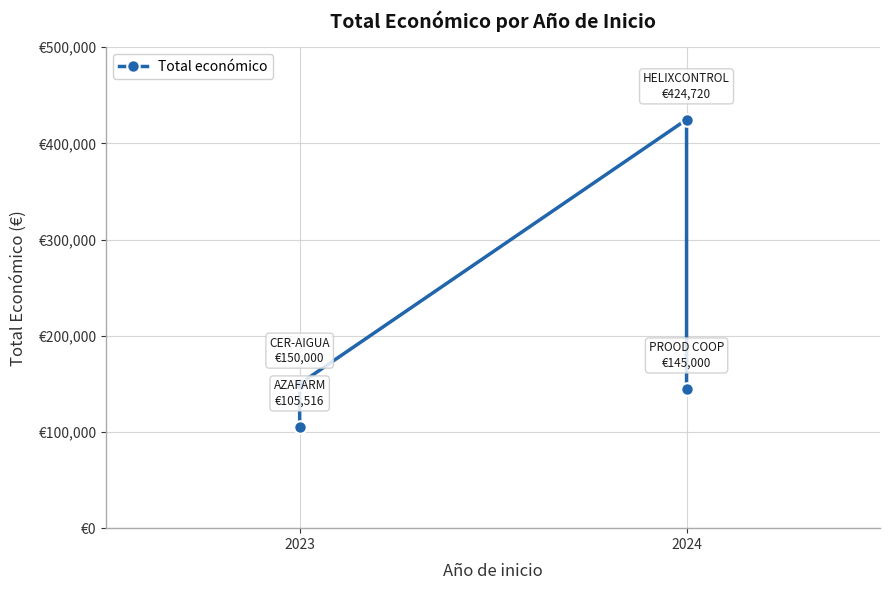

Is it true that the value at 2024 is 699027?

False